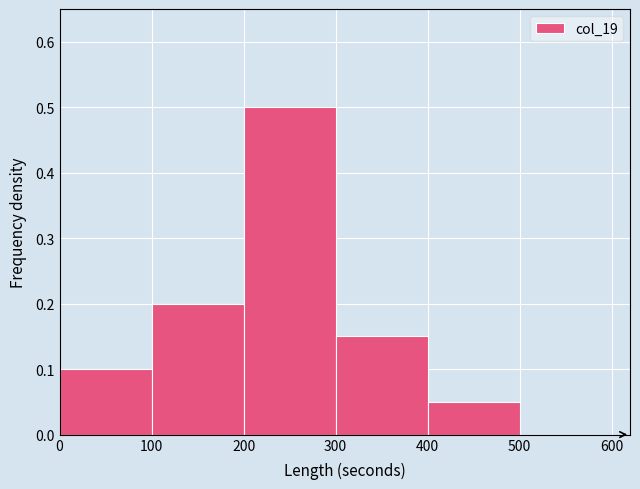

How tall is the bar that spans 100 to 200 on the x-axis? The values are not printed on the chart, so give them approximately, as read against the axis.

0.20